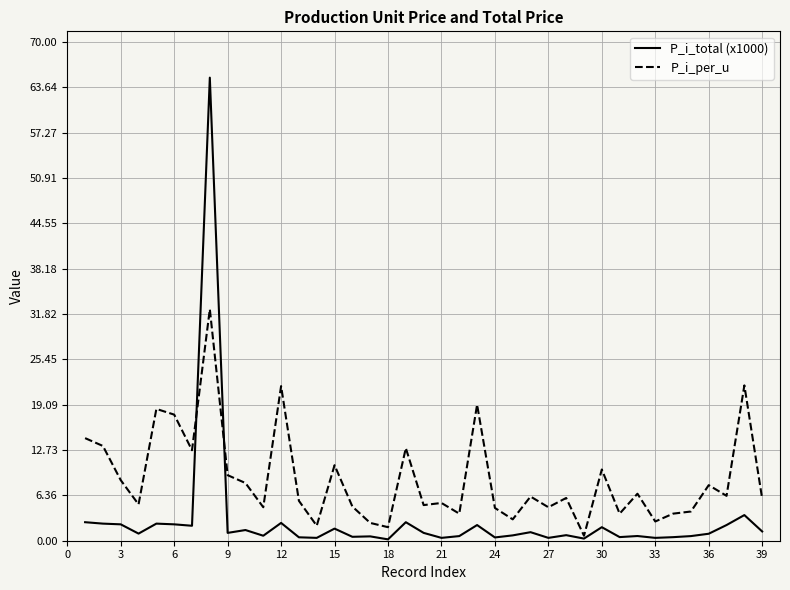

Does the chart have visible grid lines?

Yes